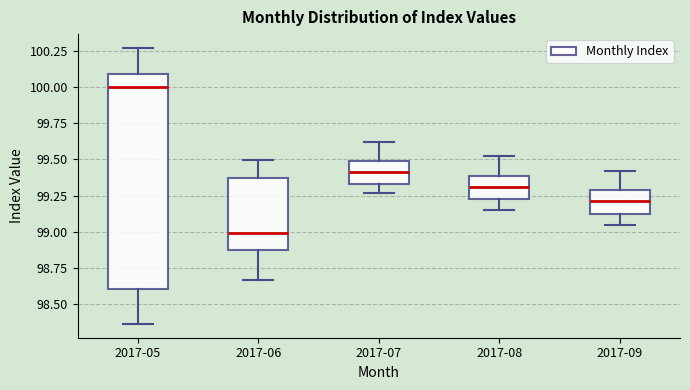

Where does the median line of the box for 2017-09 sit on the y-axis? The values are not printed on the chart, so give them approximately, as read against the axis.

99.20